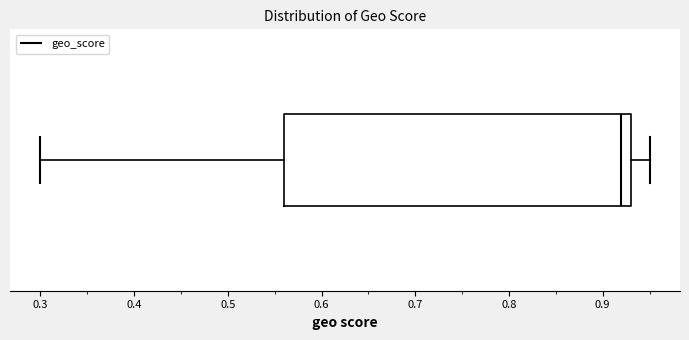

Where is the right edge of the box on the x-axis? The values are not printed on the chart, so give them approximately, as read against the axis.

0.93